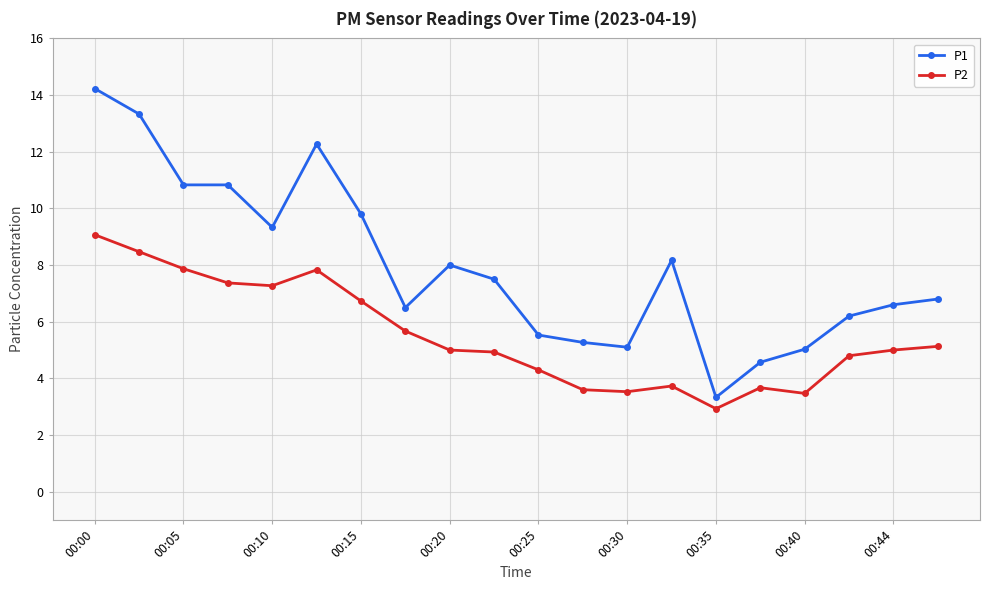

How many lines are shown in the chart?

2